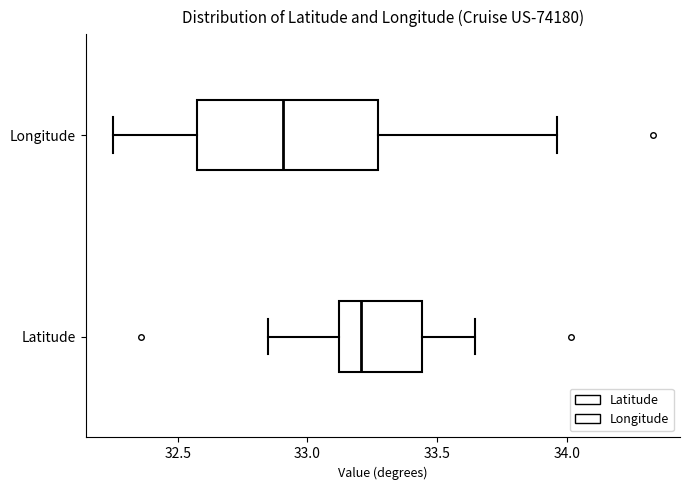

Reading bottom to top, transcribe this box plot: for each box, give where its median line is, the range the box spans, and where its two whiskers end, as read against the x-axis. The values are not printed on the chart, so give them approximately, as read against the axis.

Latitude: median 33.20, box 33.10 to 33.45, whiskers 32.85 to 33.65
Longitude: median 32.90, box 32.55 to 33.25, whiskers 32.25 to 33.95